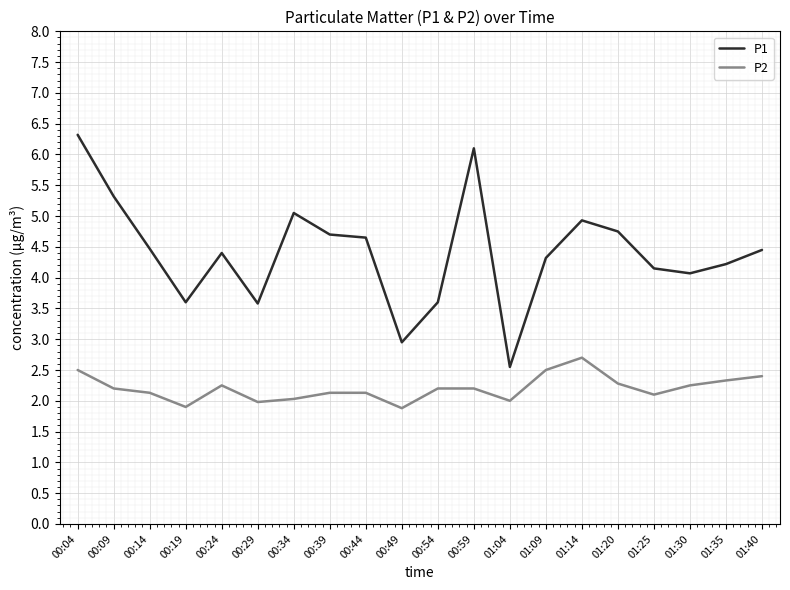

What is the greatest value displayed?

6.3